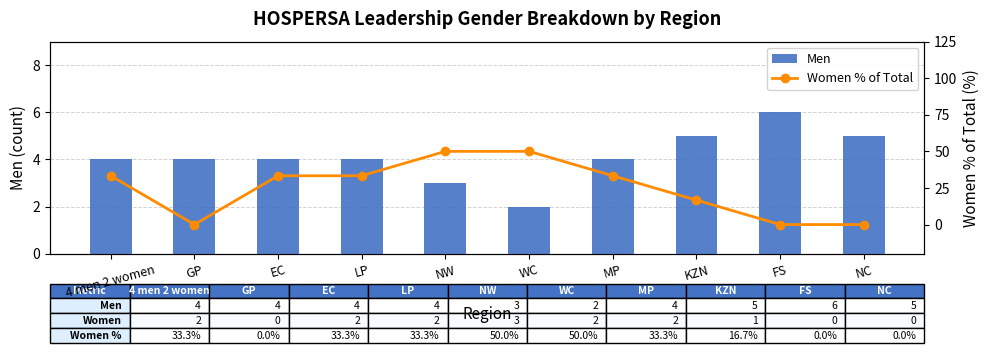

Where is Women % of Total nearest to the value 25?

4 men 2 women